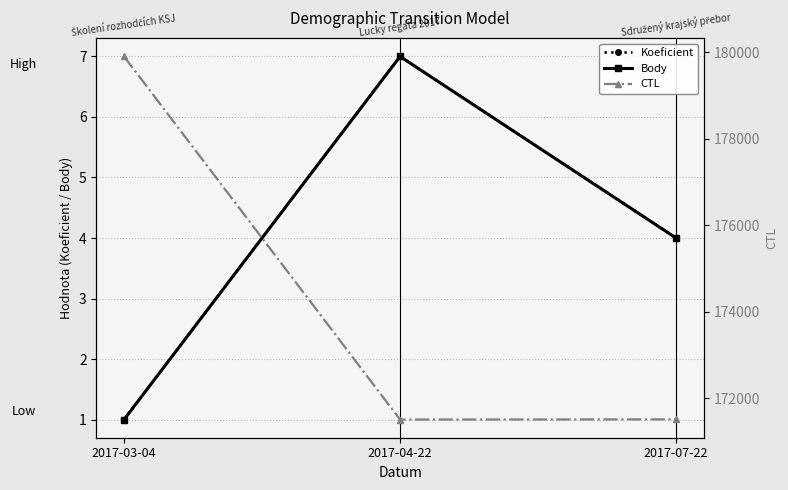

Reading right to left, extract all data points from this chart.

Koeficient: 2017-07-22=4	2017-04-22=7	2017-03-04=1
Body: 2017-07-22=4	2017-04-22=7	2017-03-04=1
CTL: 2017-07-22=171506	2017-04-22=171501	2017-03-04=179905